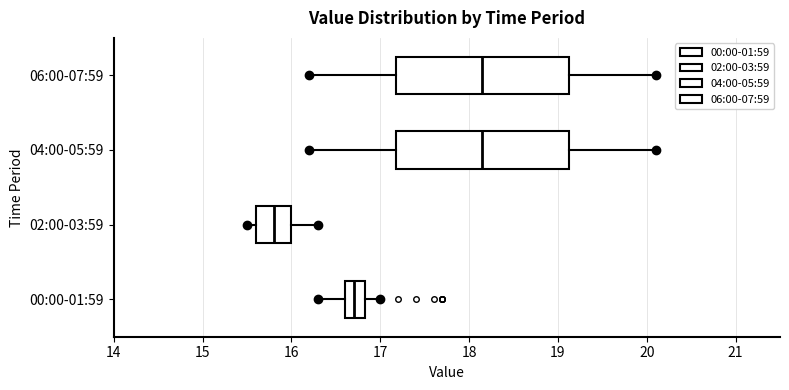

Where does the right whisker of the box for 04:00-05:59 end on the x-axis? The values are not printed on the chart, so give them approximately, as read against the axis.

20.1